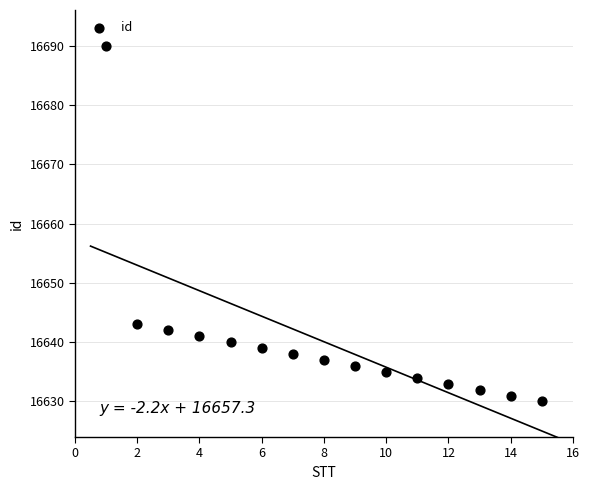

What is the range of X values (max minus min)?

14